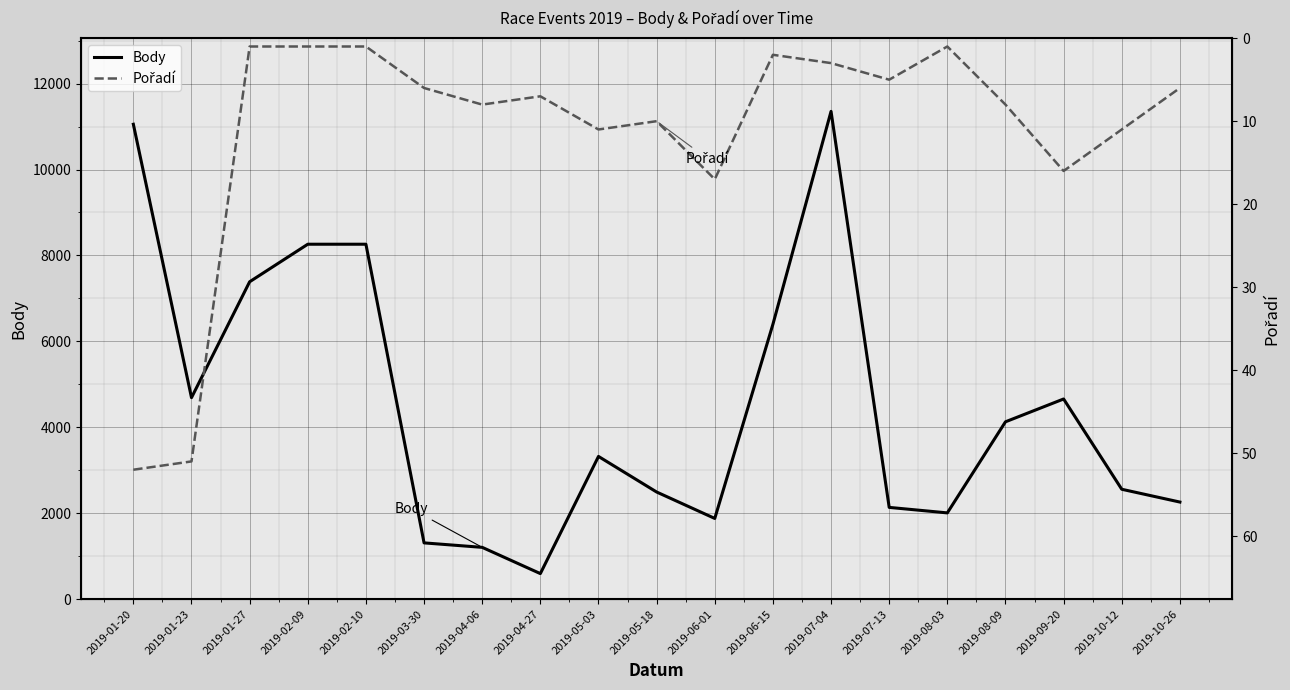

True or false: Pořadí and Body intersect in this chart.

False